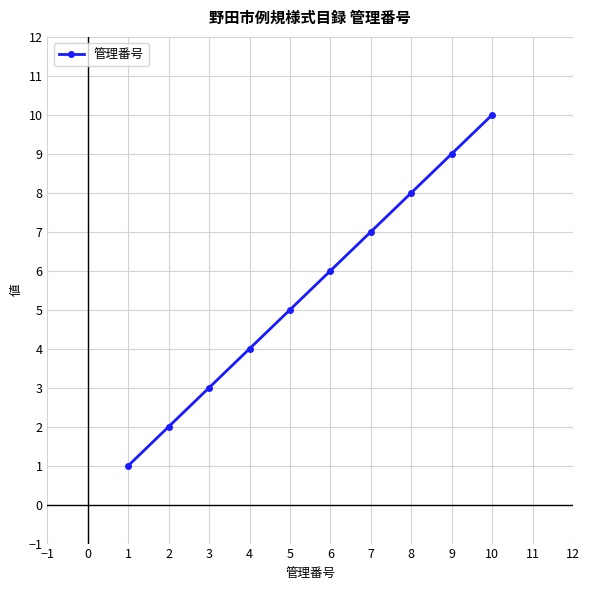

Where is the data nearest to the value 5?

5